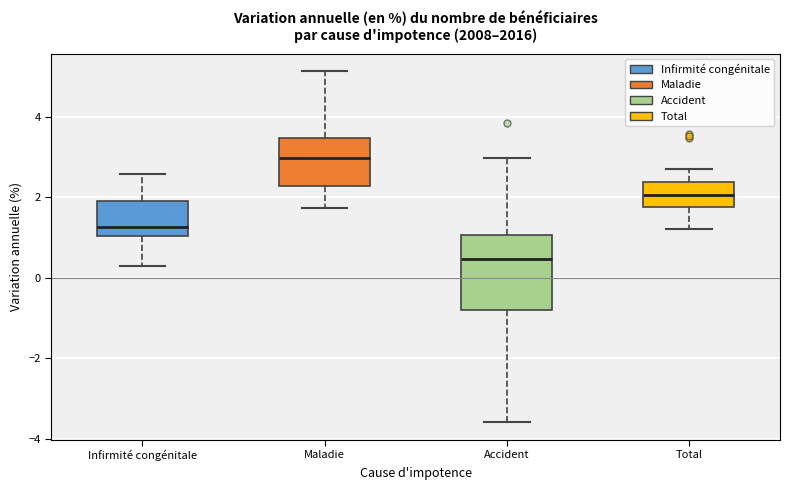

Which box has the highest median line?

Maladie